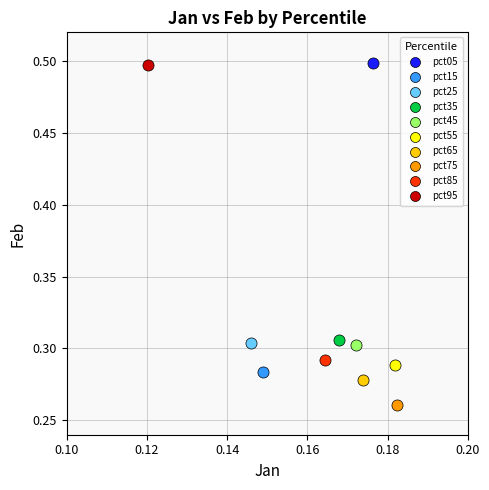

Which series contains the lowest Y value?

pct75